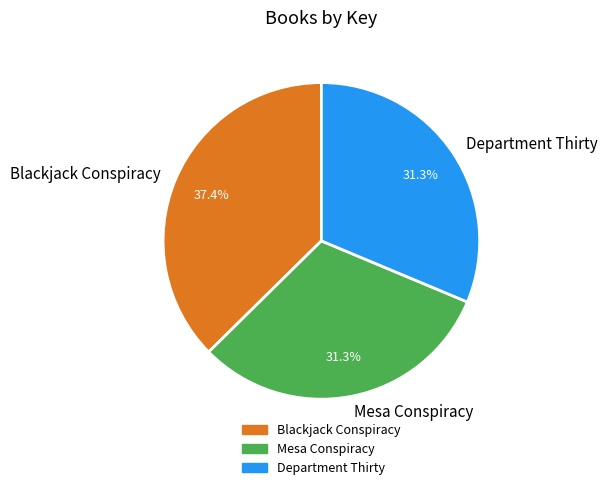

Between Department Thirty and Blackjack Conspiracy, which is larger?

Blackjack Conspiracy